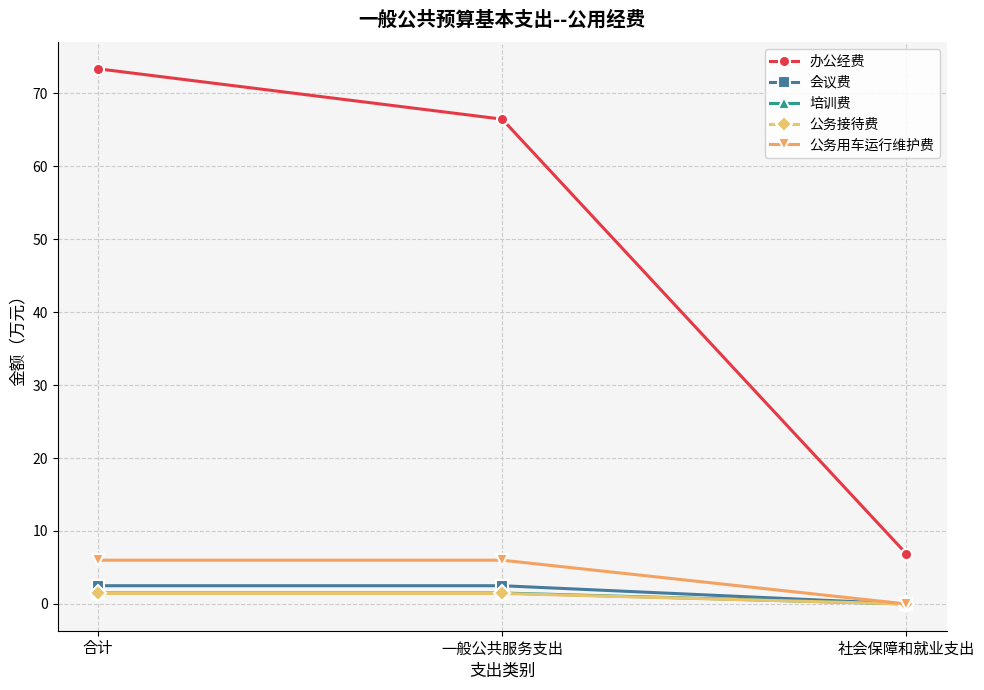

Is the value of 办公经费 at 社会保障和就业支出 greater than the value of 培训费 at 合计?

Yes